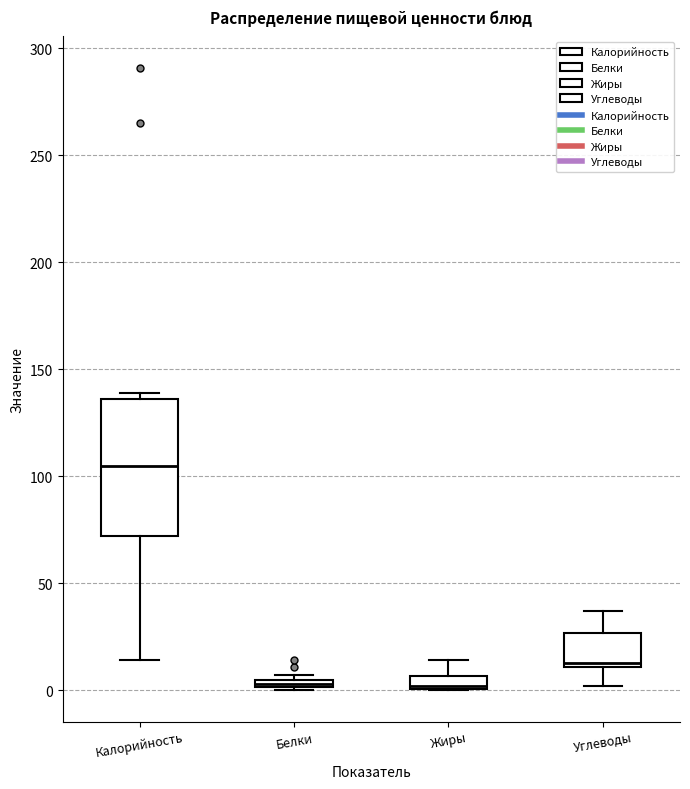

Where does the median line of the box for Калорийность sit on the y-axis? The values are not printed on the chart, so give them approximately, as read against the axis.

105